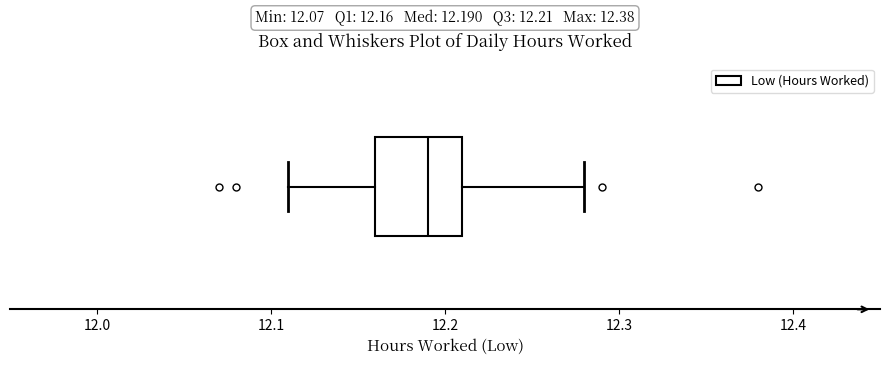

Where does the left whisker of the box end on the x-axis? The values are not printed on the chart, so give them approximately, as read against the axis.

12.11